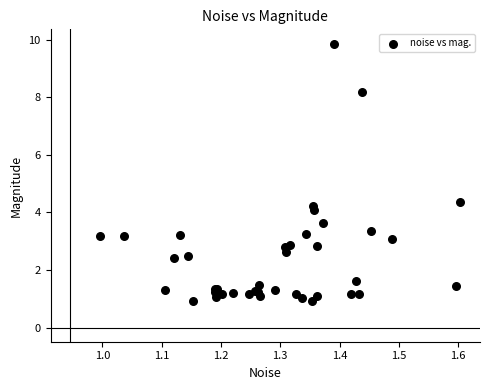

What Y value in the scatter plot is closest to 5?

4.4